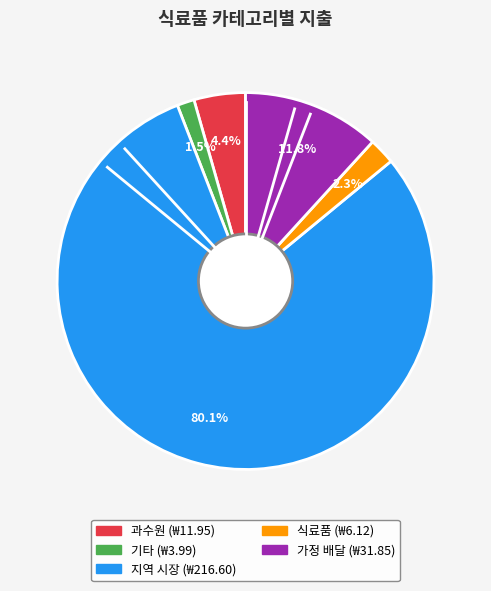

Is there any slice that represents more than half of the pie?

Yes